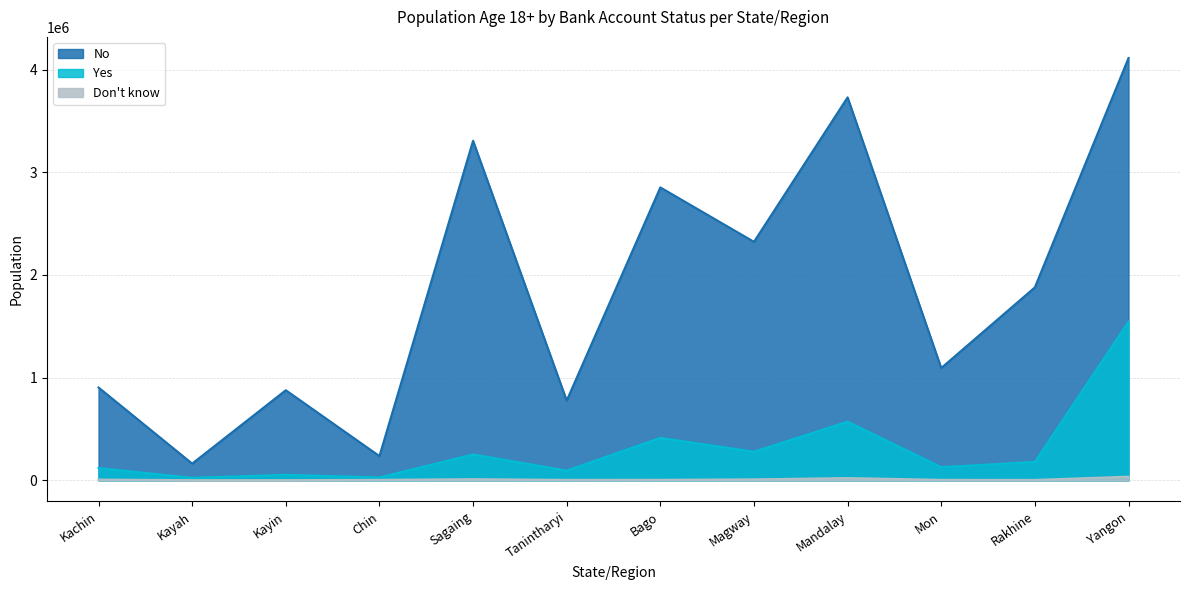

How many lines are shown in the chart?

3